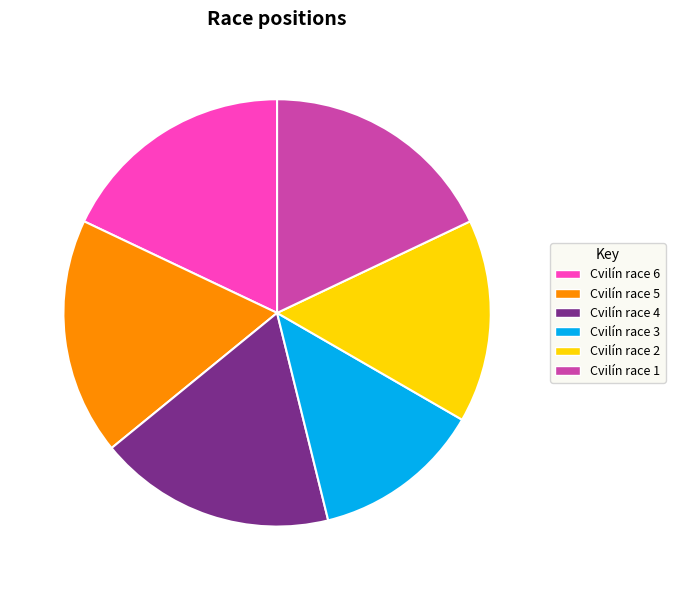

Combined, do Cvilín race 1 and Cvilín race 2 account for over 50%?

No